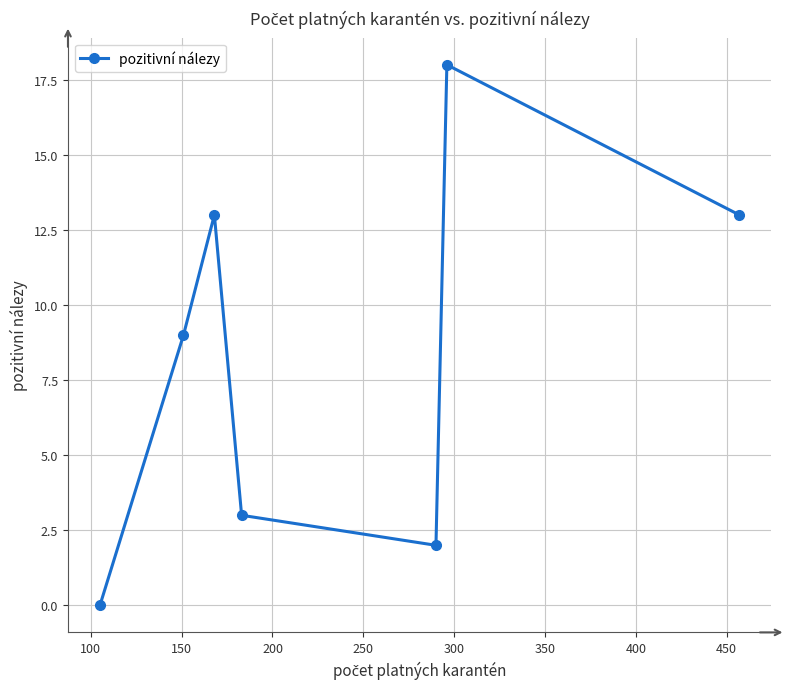

What is the value of the 5th point from the left?

2